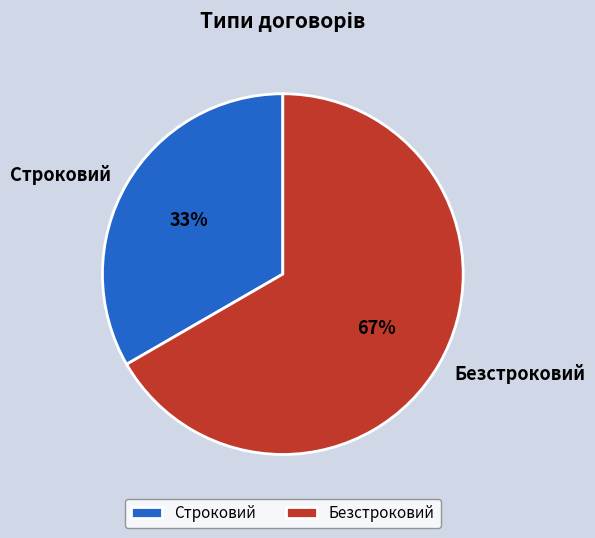

What is the ratio of the value at Строковий to the value at Безстроковий?

0.5